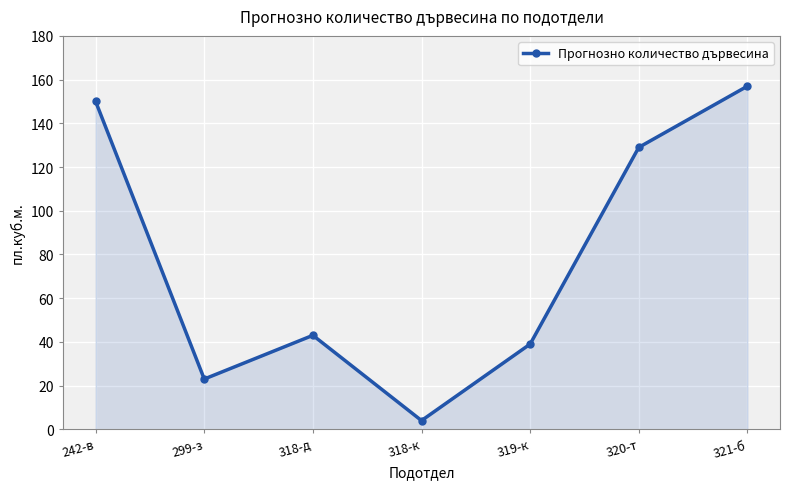

What is the label of the 4th point from the left?

318-к